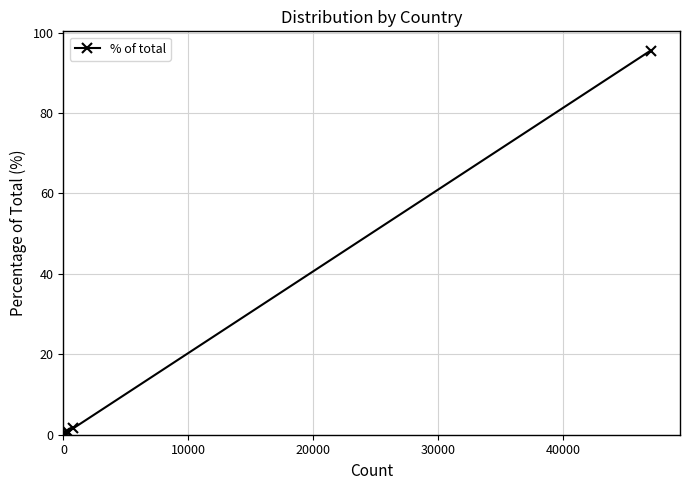

What is the maximum value shown in the chart?

95.5